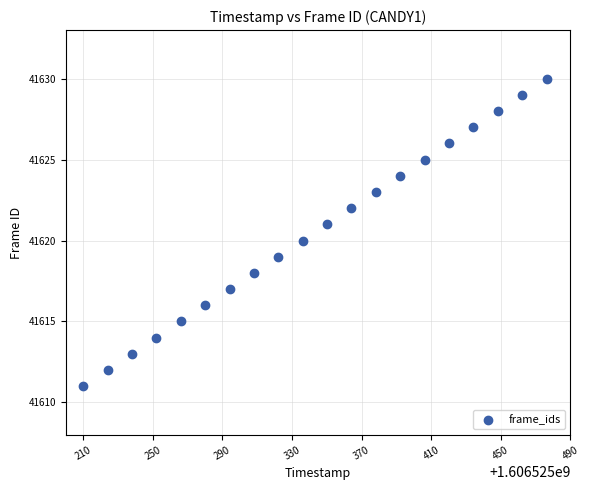

What is the range of Y values (max minus min)?

19